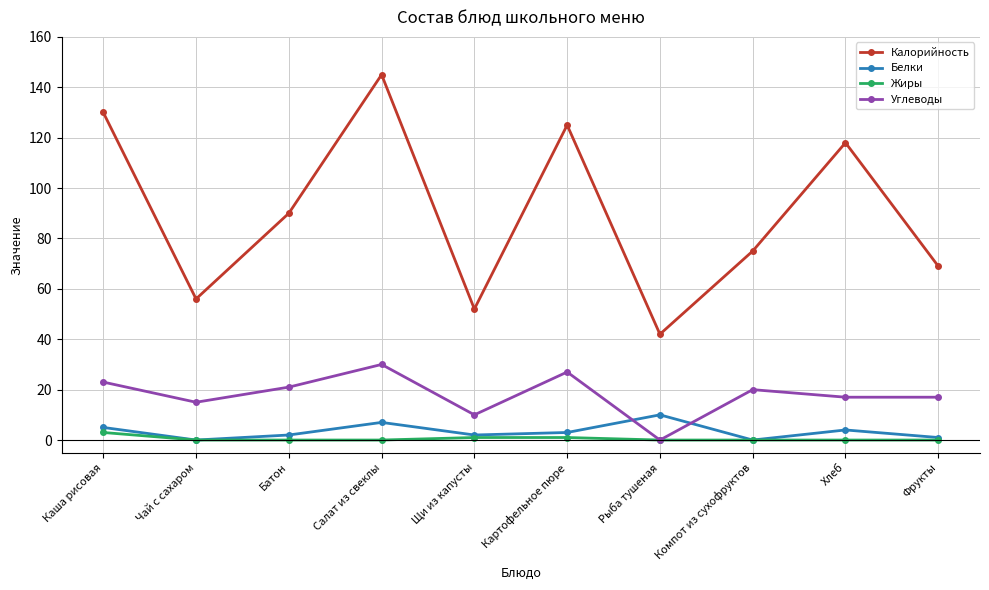

Is it true that Калорийность equals 42 at Рыба тушеная?

True